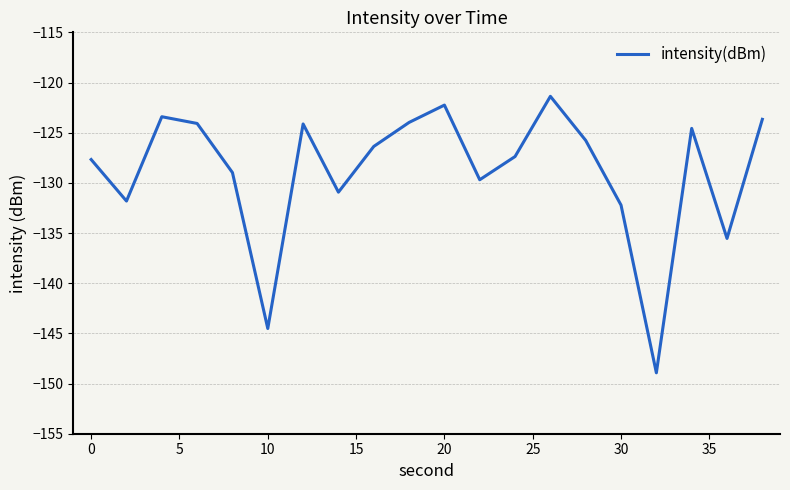

What is the maximum value shown in the chart?

-121.4